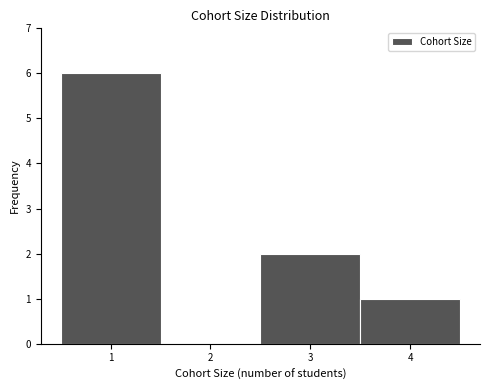

How tall is the bar that spans 2.5 to 3.5 on the x-axis? The values are not printed on the chart, so give them approximately, as read against the axis.

2